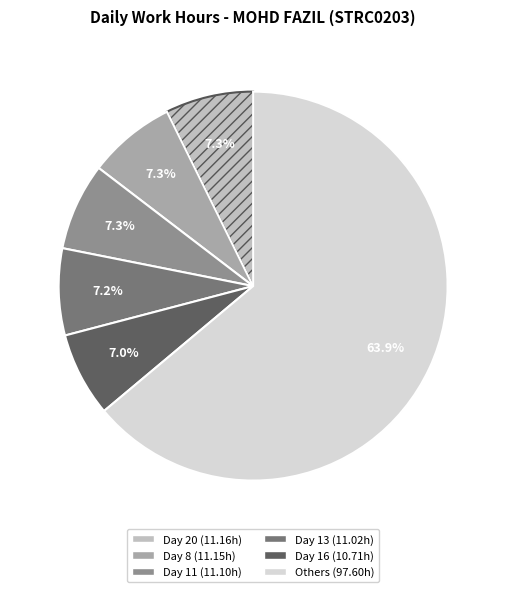

Is there a majority slice in this chart?

Yes